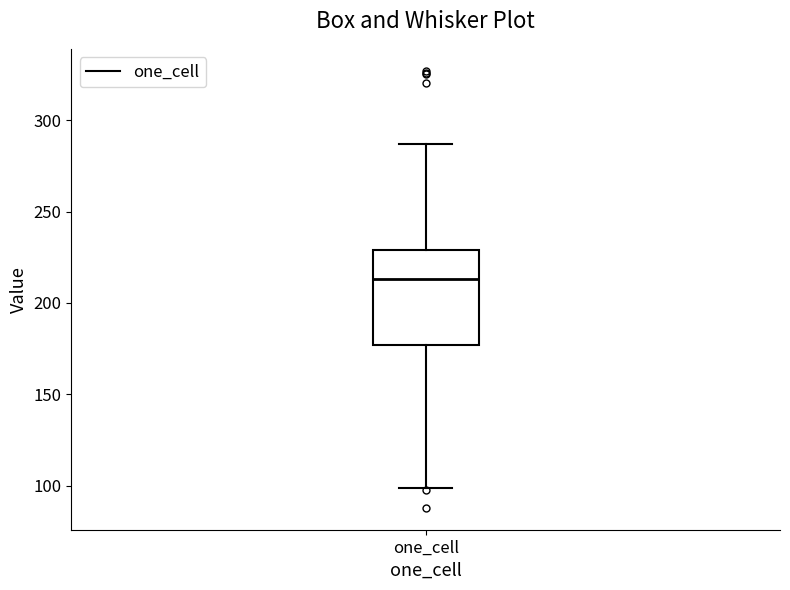

Transcribe this box plot: give where the median line is, the range the box spans, and where the two whiskers end, as read against the y-axis. The values are not printed on the chart, so give them approximately, as read against the axis.

median 215, box 175 to 230, whiskers 100 to 285